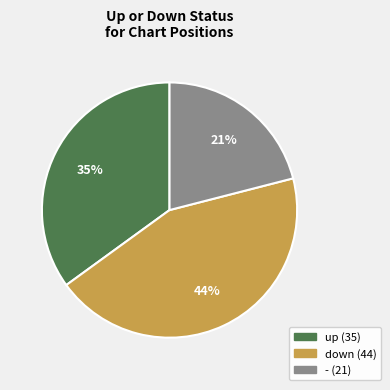

Does any single category account for the majority?

No